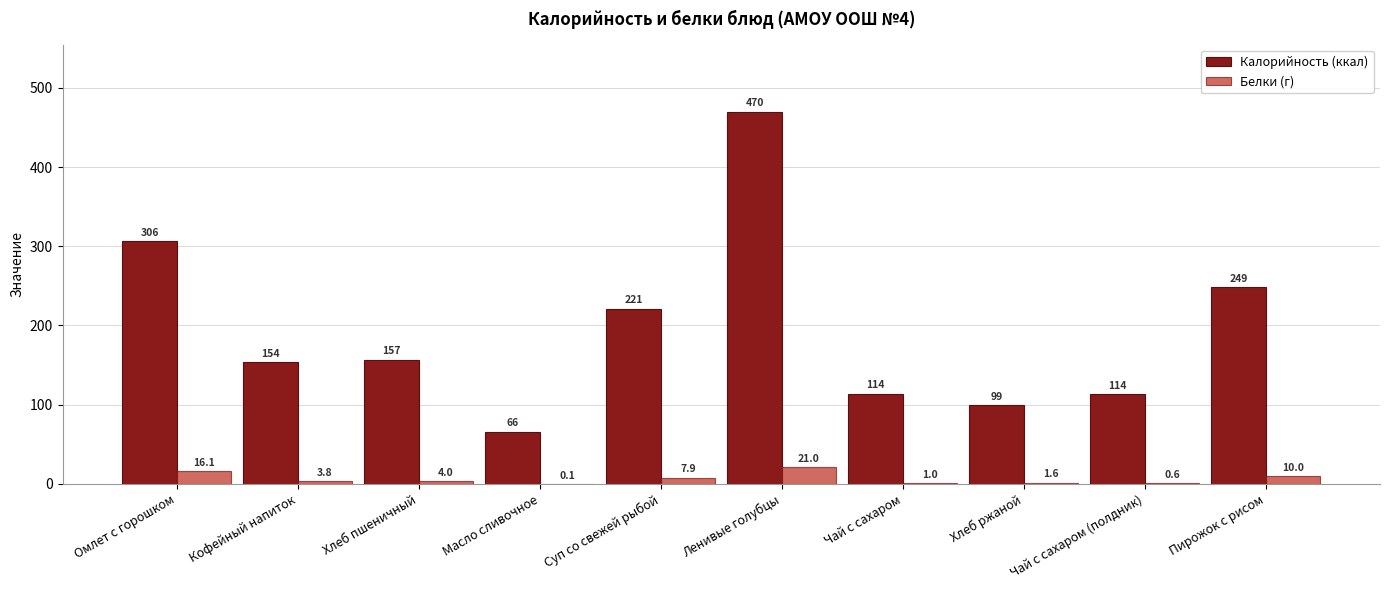

What is the highest value of the Калорийность (ккал) series?

470.0